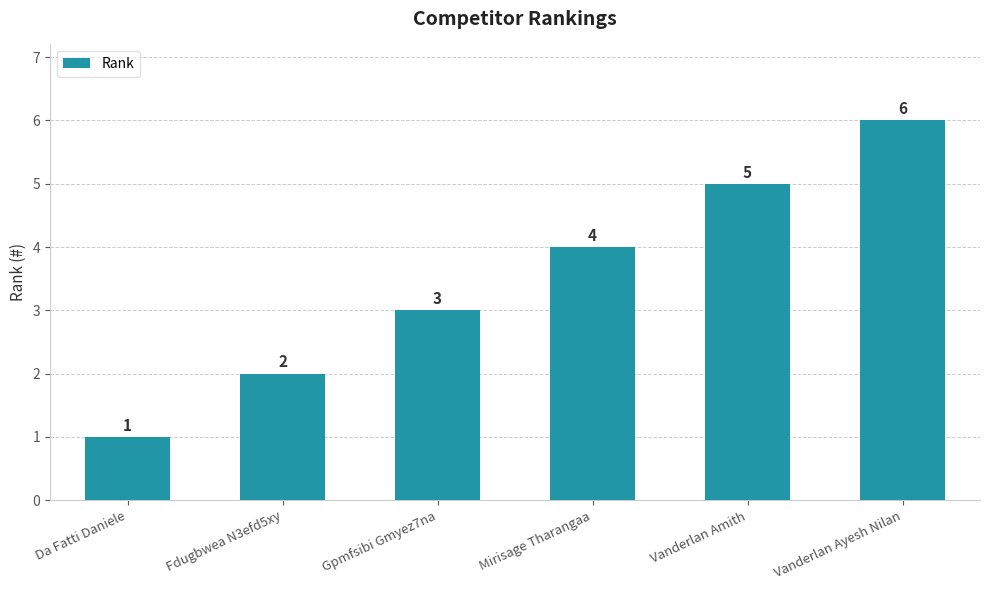

Rank the categories by value from lowest to highest.

Da Fatti Daniele, Fdugbwea N3efd5xy, Gpmfsibi Gmyez7na, Mirisage Tharangaa, Vanderlan Amith, Vanderlan Ayesh Nilan